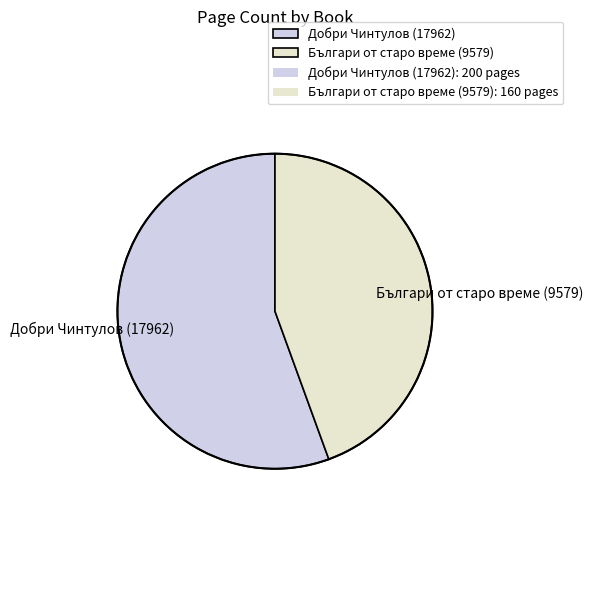

Is the sum of Българи от старо време (9579) and Добри Чинтулов (17962) greater than half?

Yes